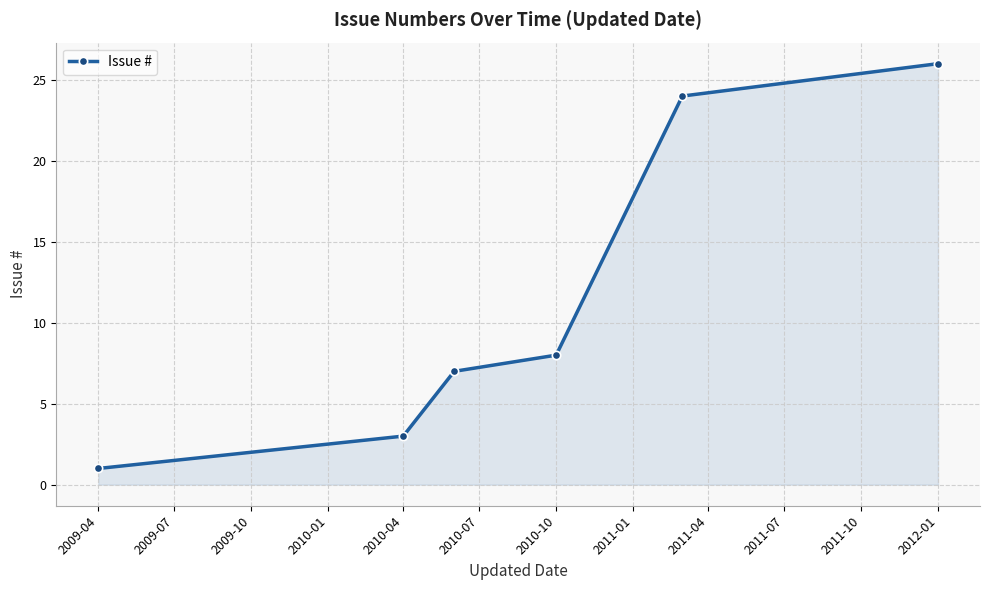

What is the difference between the maximum and minimum values?

25